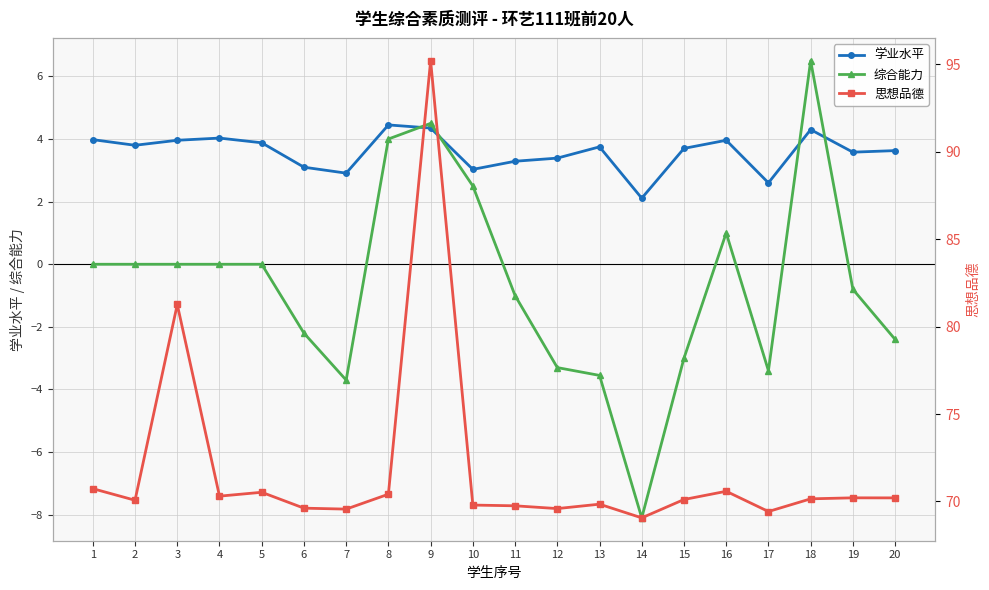

What is the spread (max minus min) of values at 9?

90.9